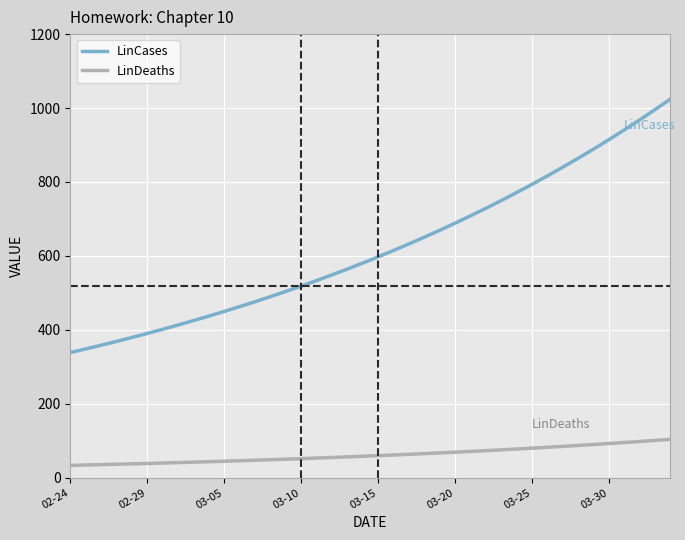

What is the sum of all LinDeaths values?

2486.4